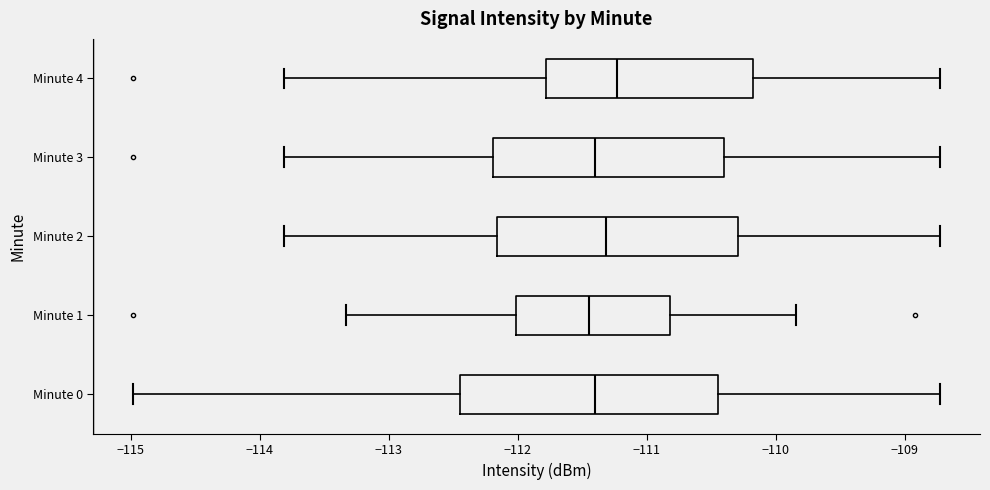

Reading bottom to top, transcribe this box plot: for each box, give where its median line is, the range the box spans, and where its two whiskers end, as read against the x-axis. The values are not printed on the chart, so give them approximately, as read against the axis.

Minute 0: median -111.4, box -112.5 to -110.4, whiskers -115.0 to -108.7
Minute 1: median -111.4, box -112.0 to -110.8, whiskers -113.3 to -109.8
Minute 2: median -111.3, box -112.2 to -110.3, whiskers -113.8 to -108.7
Minute 3: median -111.4, box -112.2 to -110.4, whiskers -113.8 to -108.7
Minute 4: median -111.2, box -111.8 to -110.2, whiskers -113.8 to -108.7